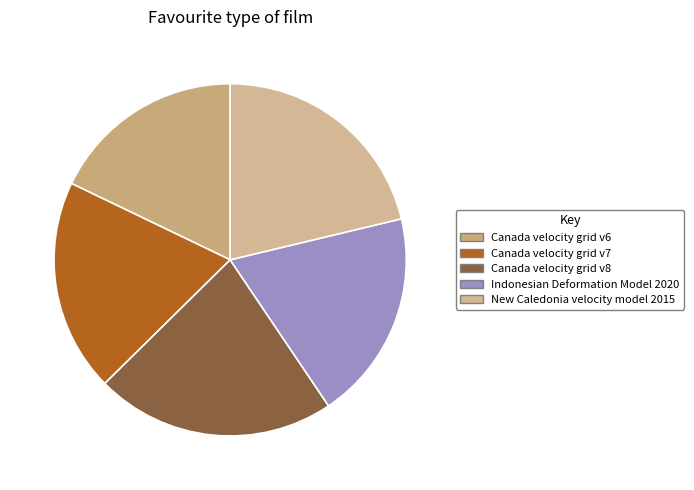

Rank the categories by value from highest to lowest.

Canada velocity grid v8, New Caledonia velocity model 2015, Canada velocity grid v7, Indonesian Deformation Model 2020, Canada velocity grid v6